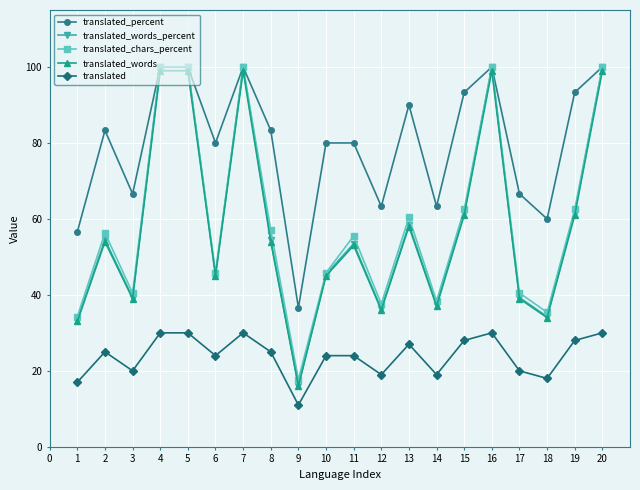

Which series changed the most between 6 and 8?

translated_chars_percent